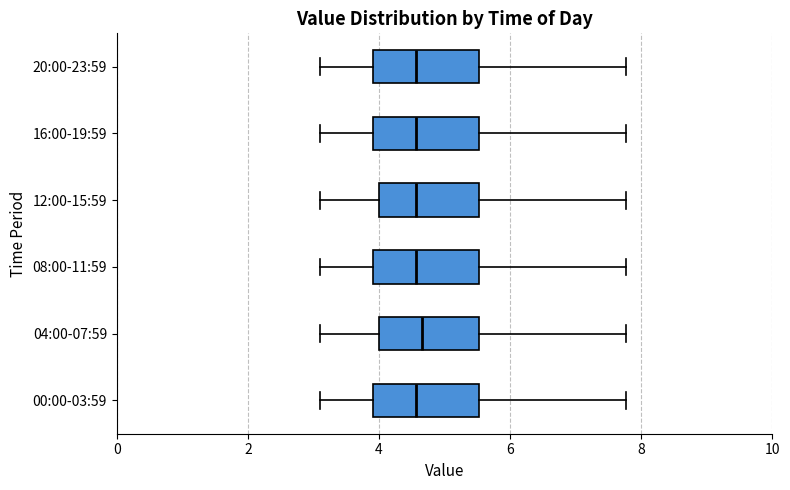

Reading bottom to top, transcribe this box plot: for each box, give where its median line is, the range the box spans, and where its two whiskers end, as read against the x-axis. The values are not printed on the chart, so give them approximately, as read against the axis.

00:00-03:59: median 4.6, box 4.0 to 5.6, whiskers 3.2 to 7.8
04:00-07:59: median 4.6, box 4.0 to 5.6, whiskers 3.2 to 7.8
08:00-11:59: median 4.6, box 4.0 to 5.6, whiskers 3.2 to 7.8
12:00-15:59: median 4.6, box 4.0 to 5.6, whiskers 3.2 to 7.8
16:00-19:59: median 4.6, box 4.0 to 5.6, whiskers 3.2 to 7.8
20:00-23:59: median 4.6, box 4.0 to 5.6, whiskers 3.2 to 7.8